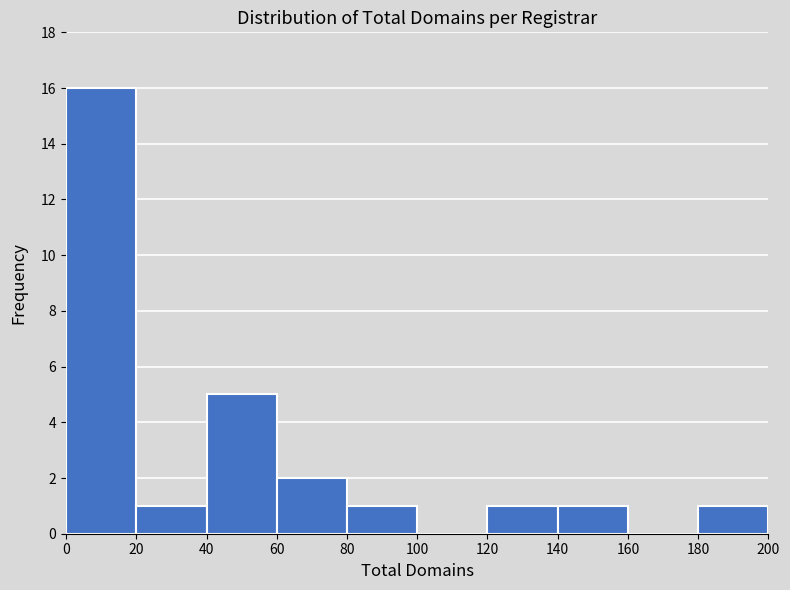

Reading left to right, transcribe this chart: for each bar, give the range it covers on the x-axis and its height. The values are not printed on the chart, so give them approximately, as read against the axis.

0 to 20: 16
20 to 40: 1
40 to 60: 5
60 to 80: 2
80 to 100: 1
100 to 120: 0
120 to 140: 1
140 to 160: 1
160 to 180: 0
180 to 200: 1